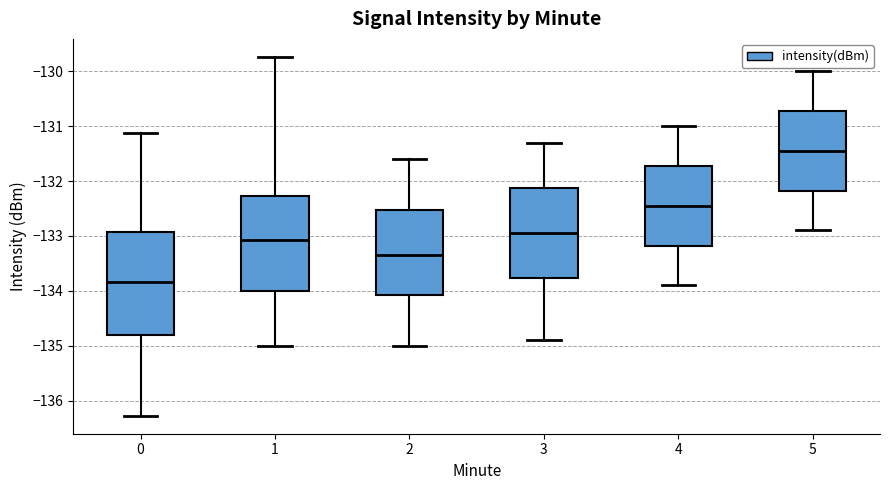

Reading left to right, transcribe this box plot: for each box, give where its median line is, the range the box spans, and where its two whiskers end, as read against the y-axis. The values are not printed on the chart, so give them approximately, as read against the axis.

0: median -133.8, box -134.8 to -132.9, whiskers -136.3 to -131.1
1: median -133.1, box -134.0 to -132.3, whiskers -135.0 to -129.7
2: median -133.3, box -134.1 to -132.5, whiskers -135.0 to -131.6
3: median -132.9, box -133.8 to -132.1, whiskers -134.9 to -131.3
4: median -132.4, box -133.2 to -131.7, whiskers -133.9 to -131.0
5: median -131.4, box -132.2 to -130.7, whiskers -132.9 to -130.0